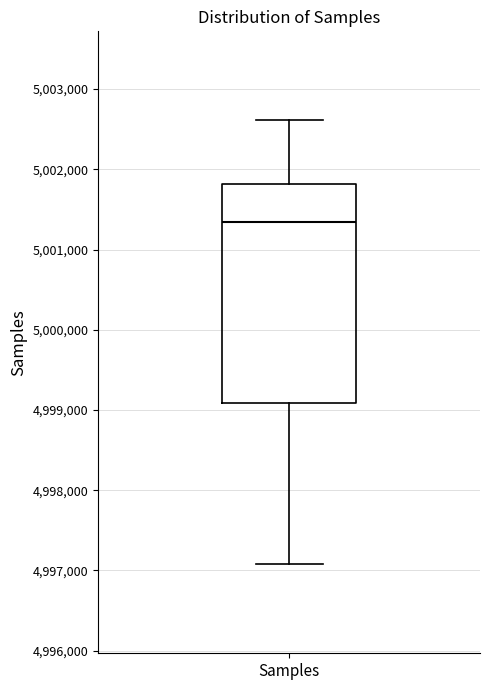

Read this box plot against the y-axis: the position of the median line, the range covered by the box, and the ends of both whiskers. The values are not printed on the chart, so give them approximately, as read against the axis.

median 5001300, box 4999100 to 5001800, whiskers 4997100 to 5002600